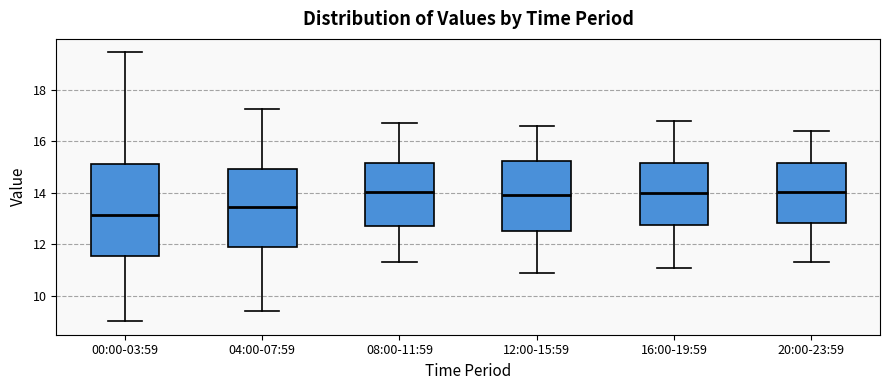

Comparing the boxes themselves (not the whiskers), which one is the tallest?

00:00-03:59